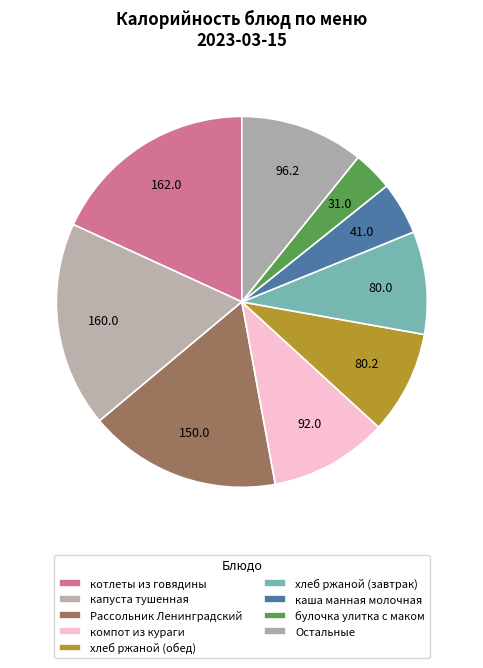

The хлеб ржаной (завтрак) slice represents 9% of the pie. True or false?

True